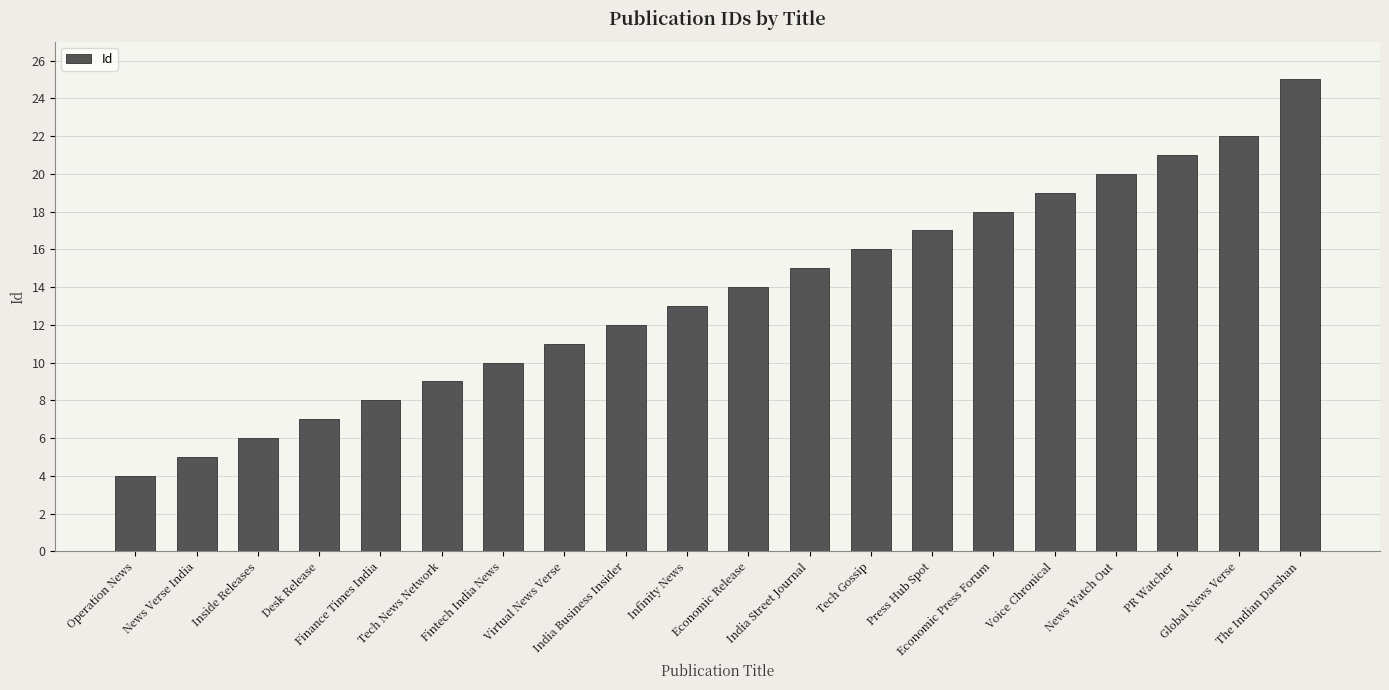

What is the minimum value shown in the chart?

4